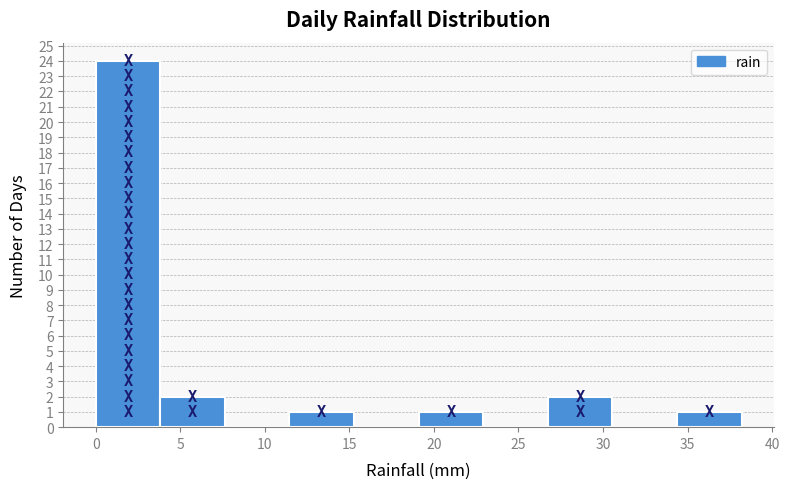

Reading left to right, list every bar in this chart as the range it spans on the x-axis followed by its height. Neither the bar edges nor the heights are printed on the chart, so give them approximately, as read against the axes.

0.0 to 4.0: 24
4.0 to 7.5: 2
7.5 to 11.5: 0
11.5 to 15.5: 1
15.5 to 19.0: 0
19.0 to 23.0: 1
23.0 to 26.5: 0
26.5 to 30.5: 2
30.5 to 34.5: 0
34.5 to 38.0: 1